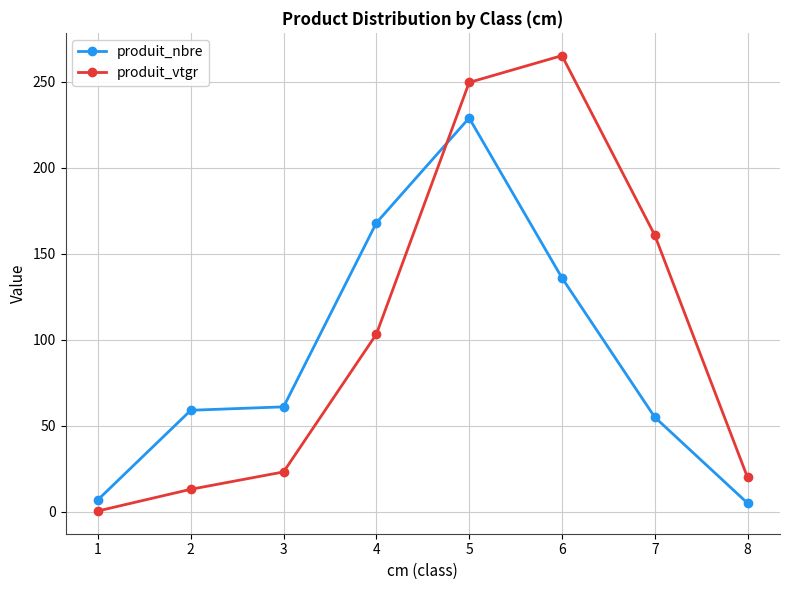

Rank the series by their average value, from lowest to highest.

produit_nbre, produit_vtgr